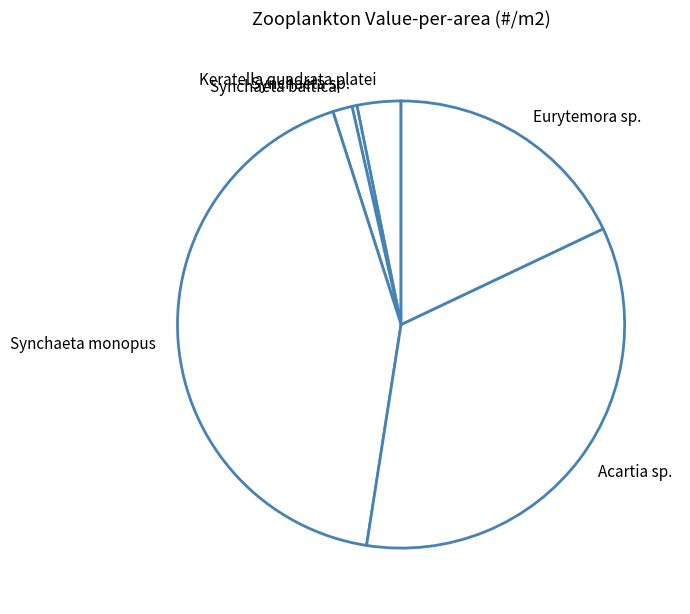

Which has a higher value, Acartia sp. or Eurytemora sp.?

Acartia sp.